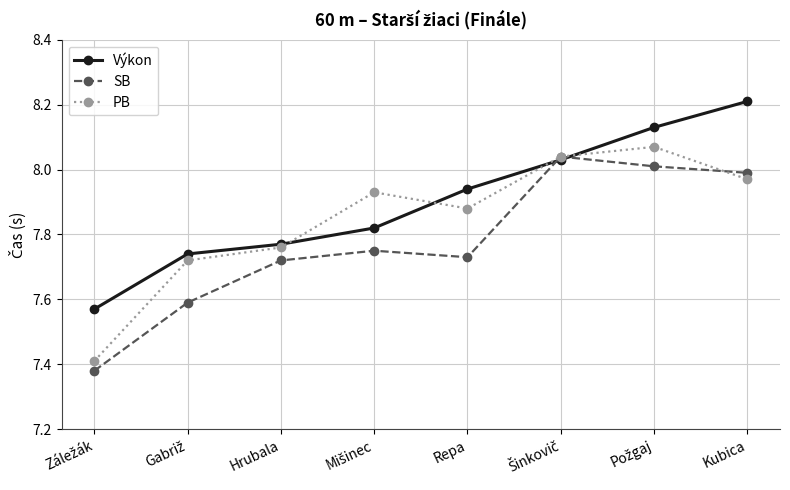

At which category does SB reach its first local valley?

Repa